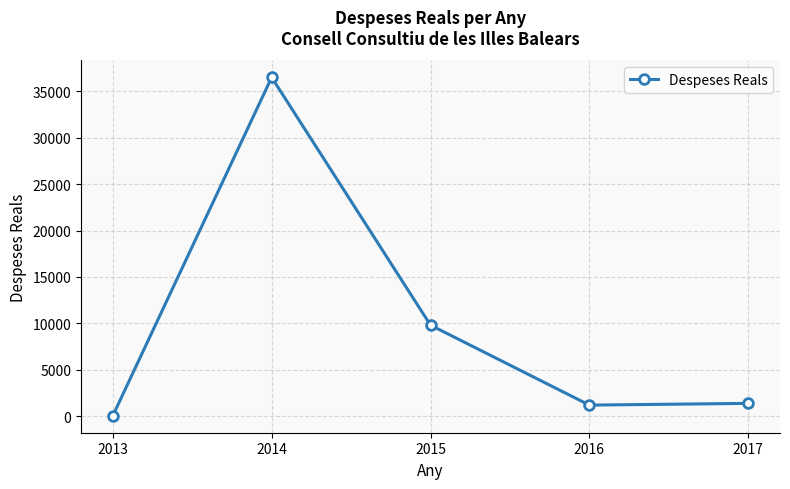

True or false: the data shows 36507.9 at 2014.

True